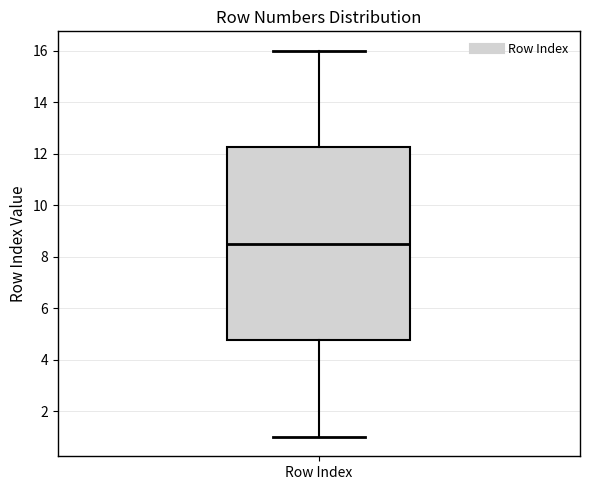

Transcribe this box plot: give where the median line is, the range the box spans, and where the two whiskers end, as read against the y-axis. The values are not printed on the chart, so give them approximately, as read against the axis.

median 8.6, box 4.8 to 12.2, whiskers 1.0 to 16.0